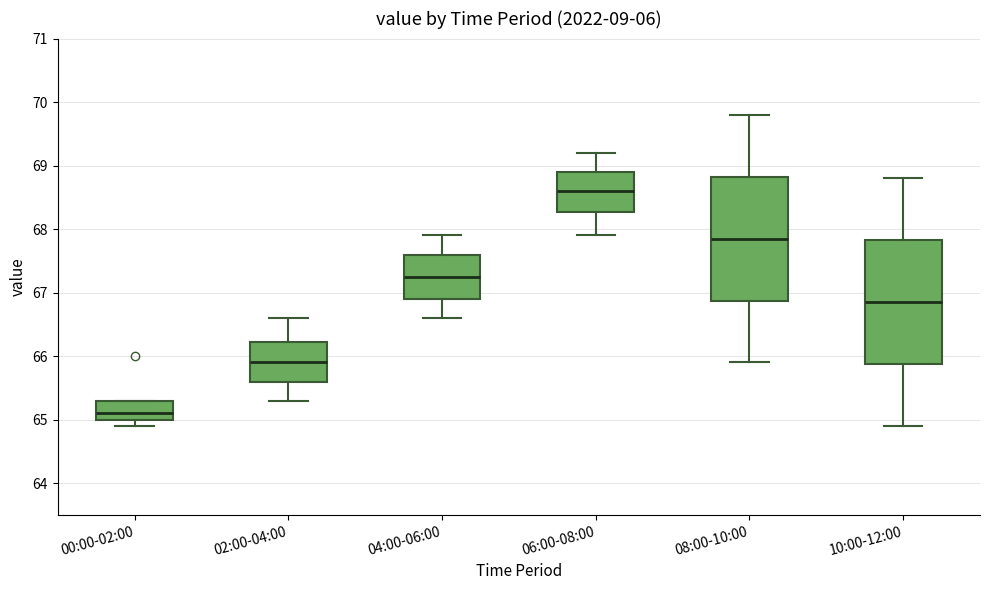

Reading left to right, read every box against the y-axis: the position of its median line, the range the box covers, and the ends of its whiskers. The values are not printed on the chart, so give them approximately, as read against the axis.

00:00-02:00: median 65.1, box 65.0 to 65.3, whiskers 64.9 to 65.3
02:00-04:00: median 65.9, box 65.6 to 66.2, whiskers 65.3 to 66.6
04:00-06:00: median 67.3, box 66.9 to 67.6, whiskers 66.6 to 67.9
06:00-08:00: median 68.6, box 68.3 to 68.9, whiskers 67.9 to 69.2
08:00-10:00: median 67.9, box 66.9 to 68.8, whiskers 65.9 to 69.8
10:00-12:00: median 66.9, box 65.9 to 67.8, whiskers 64.9 to 68.8